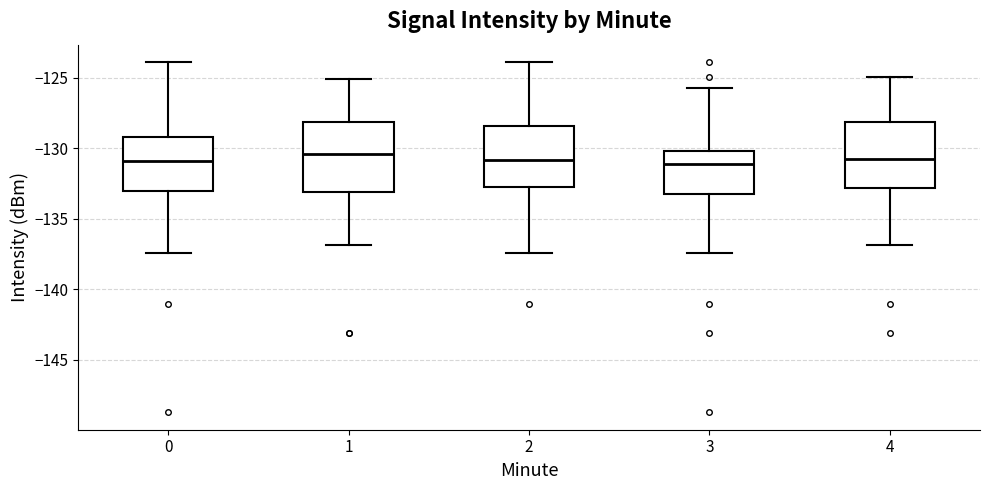

Reading left to right, read every box against the y-axis: the position of its median line, the range the box covers, and the ends of its whiskers. The values are not printed on the chart, so give them approximately, as read against the axis.

0: median -131.0, box -133.0 to -129.0, whiskers -137.5 to -124.0
1: median -130.5, box -133.0 to -128.0, whiskers -137.0 to -125.0
2: median -131.0, box -133.0 to -128.5, whiskers -137.5 to -124.0
3: median -131.0, box -133.5 to -130.0, whiskers -137.5 to -126.0
4: median -131.0, box -133.0 to -128.0, whiskers -137.0 to -125.0